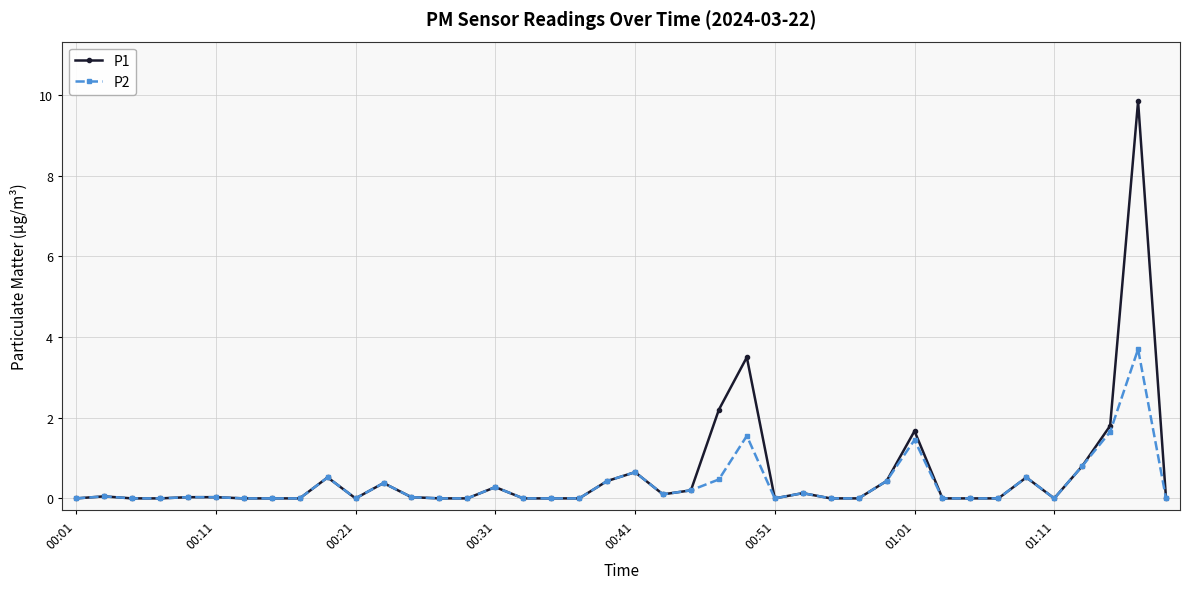

What is the value of the P1 point at the 10th from the left?

0.5